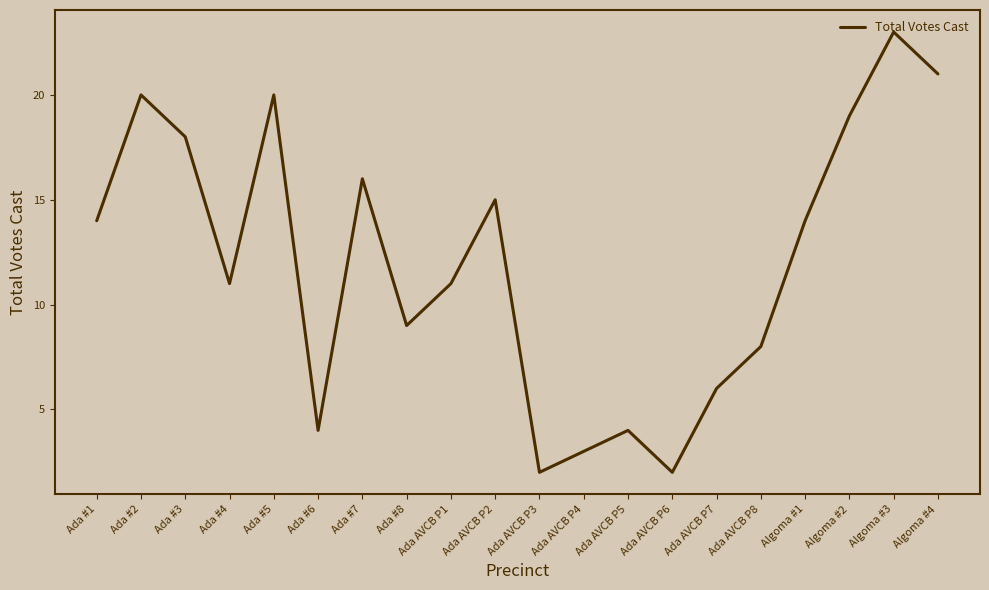

Which category has the highest value across all series?

Algoma #3